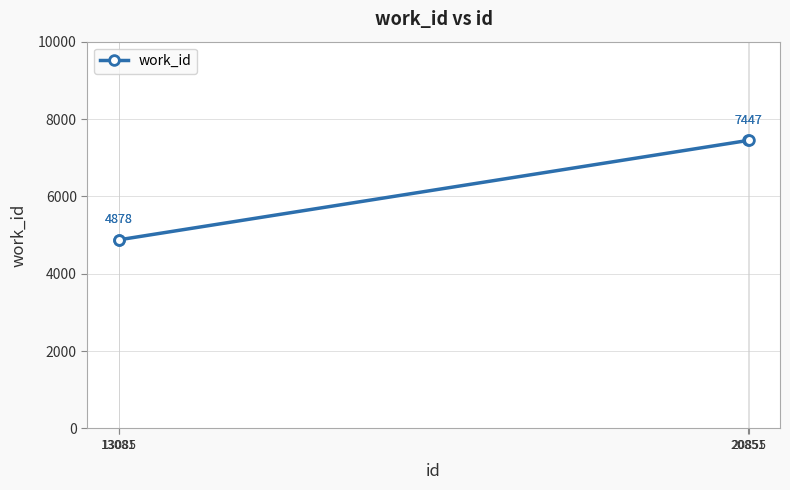

What is the value of the 3rd point from the left?

7447